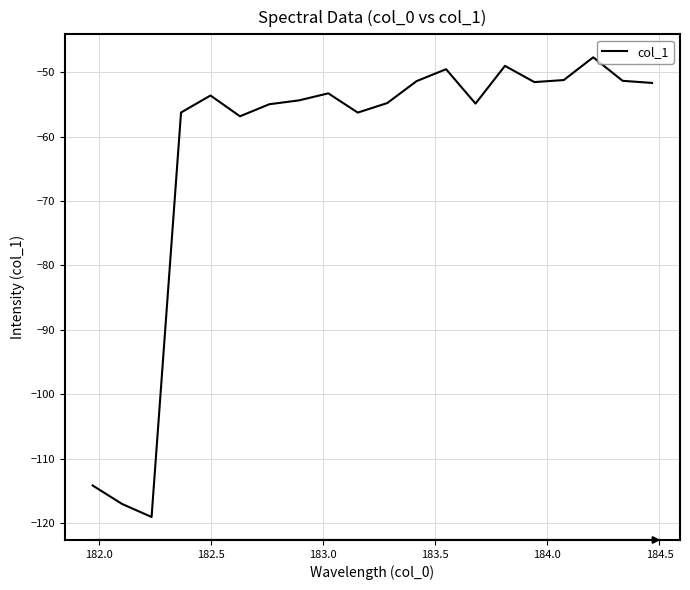

How many series are shown in this chart?

1